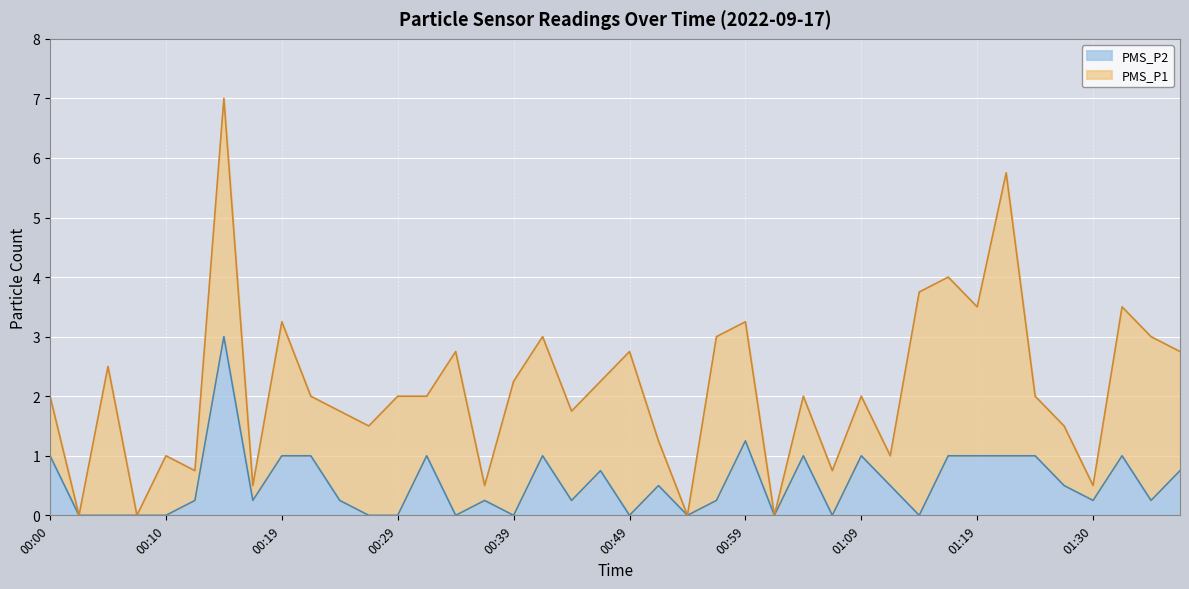

Rank the categories by value from lowest to highest.

00:02, 00:05, 00:07, 00:10, 00:27, 00:29, 00:34, 00:39, 00:49, 00:54, 01:01, 01:06, 01:14, 00:12, 00:17, 00:24, 00:36, 00:44, 00:56, 01:30, 01:35, 00:51, 01:11, 01:27, 00:46, 01:38, 00:00, 00:19, 00:22, 00:32, 00:41, 01:03, 01:09, 01:17, 01:19, 01:22, 01:25, 01:33, 00:59, 00:15